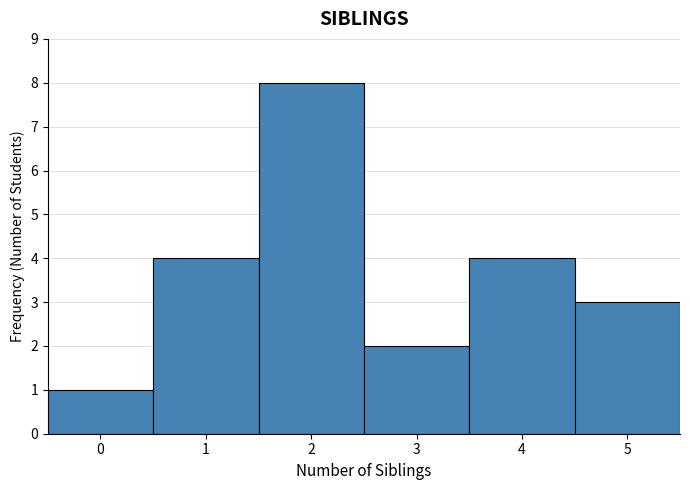

What is the height of the bar covering 4.5 to 5.5 on the x-axis? The values are not printed on the chart, so give them approximately, as read against the axis.

3